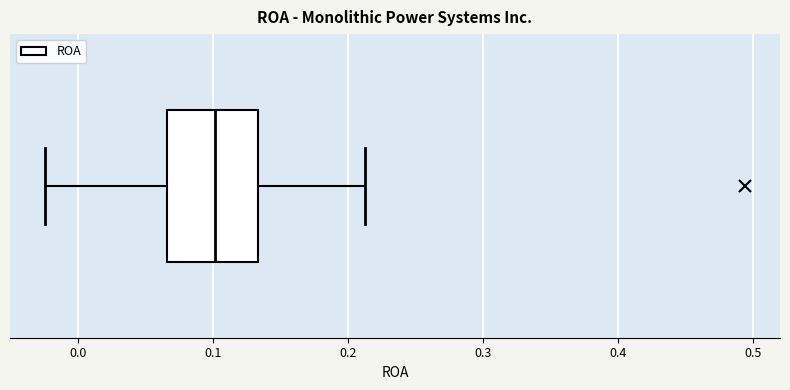

Where is the right edge of the box on the x-axis? The values are not printed on the chart, so give them approximately, as read against the axis.

0.13